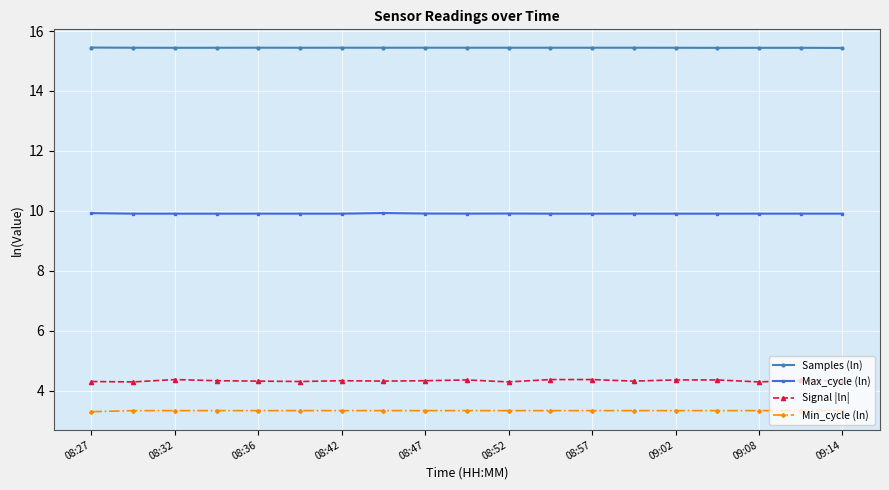

What is the value of the Signal |ln| point at the 18th from the left?

4.3